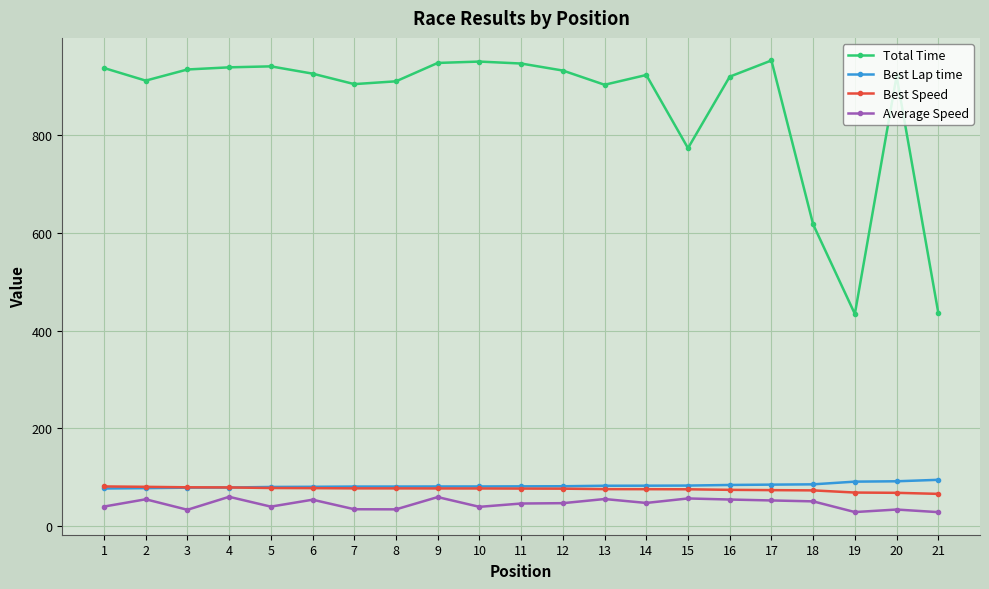

How many lines are shown in the chart?

4